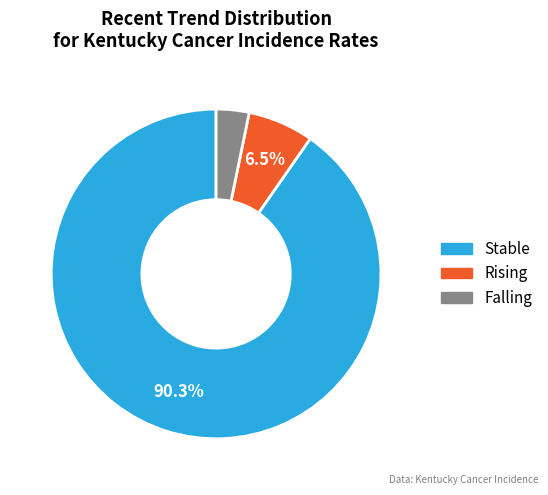

Is there any slice that represents more than half of the pie?

Yes